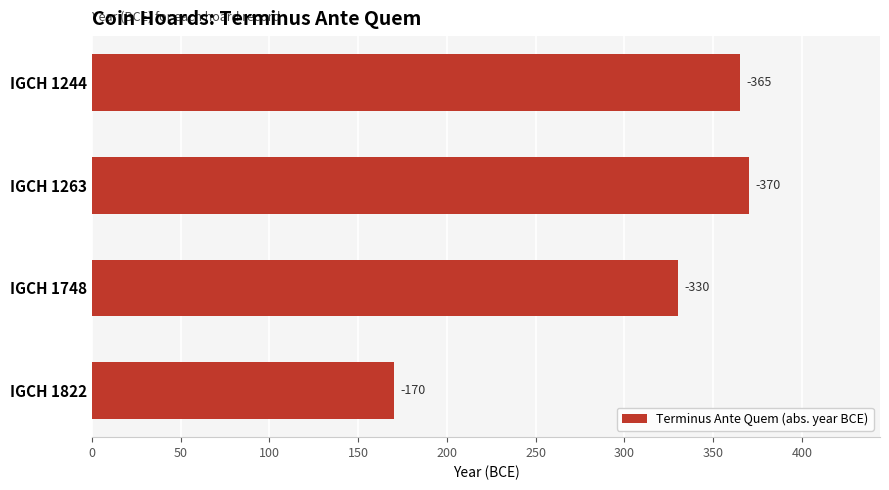

How many bars are there in total?

4